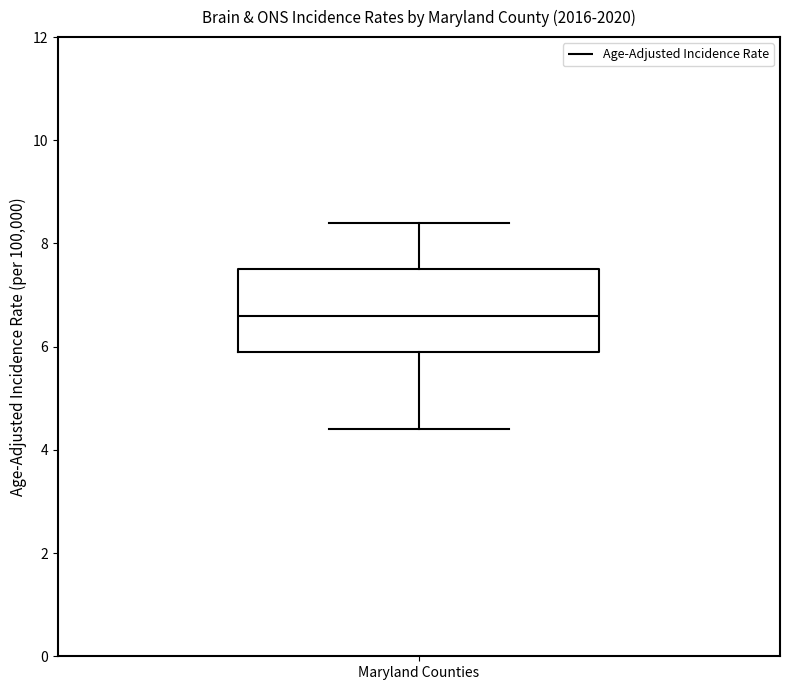

Read this box plot against the y-axis: the position of the median line, the range covered by the box, and the ends of both whiskers. The values are not printed on the chart, so give them approximately, as read against the axis.

median 6.6, box 6.0 to 7.6, whiskers 4.4 to 8.4